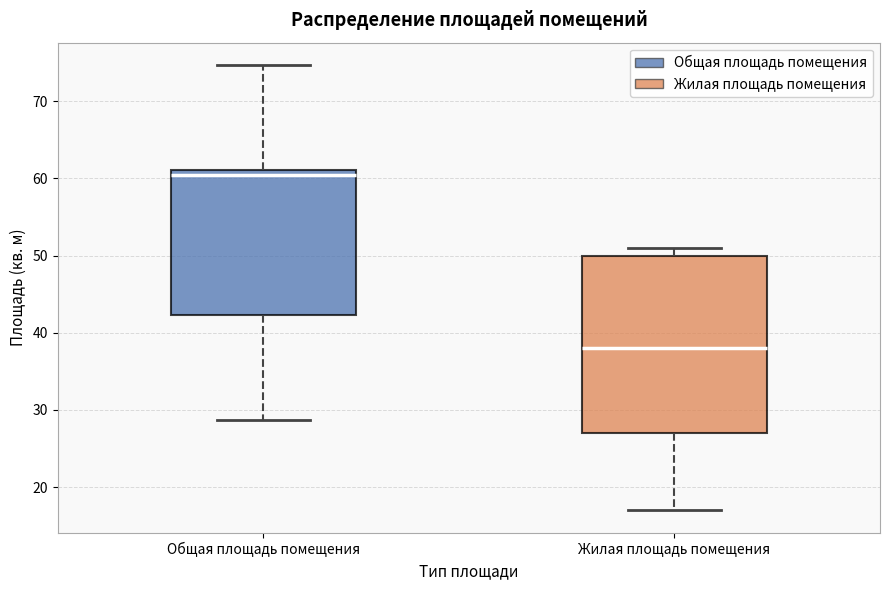

Reading left to right, transcribe this box plot: for each box, give where its median line is, the range the box spans, and where its two whiskers end, as read against the y-axis. The values are not printed on the chart, so give them approximately, as read against the axis.

Общая площадь помещения: median 60, box 42 to 61, whiskers 29 to 75
Жилая площадь помещения: median 38, box 27 to 50, whiskers 17 to 51